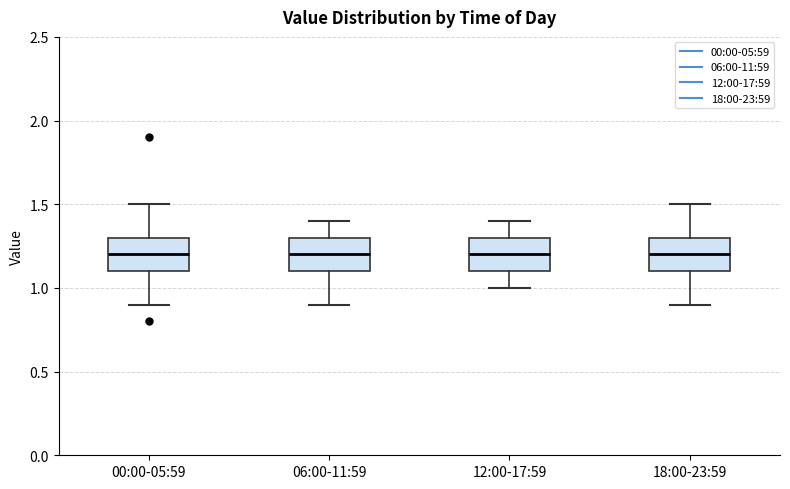

Where is the upper edge of the box for 18:00-23:59 on the y-axis? The values are not printed on the chart, so give them approximately, as read against the axis.

1.3